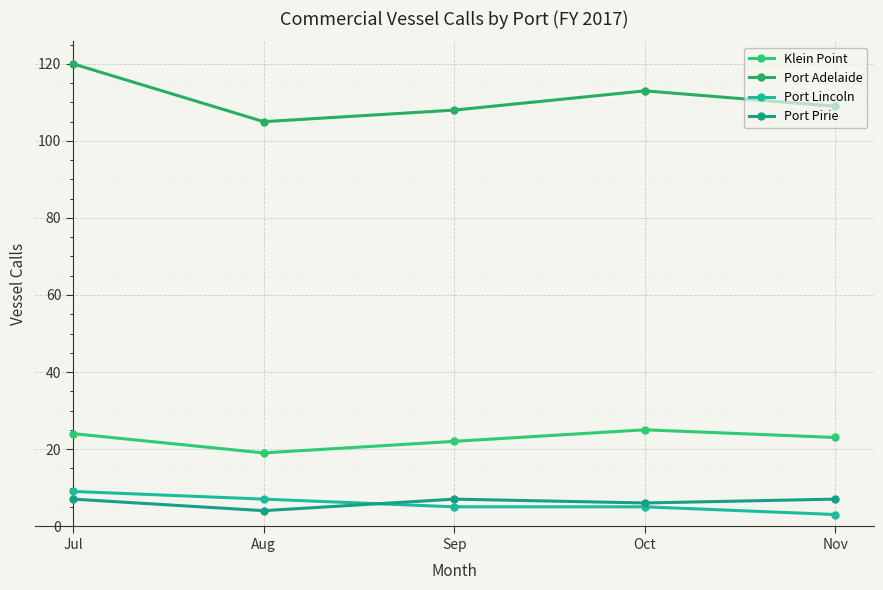

True or false: Port Lincoln has more than 2 interior local peaks.

False